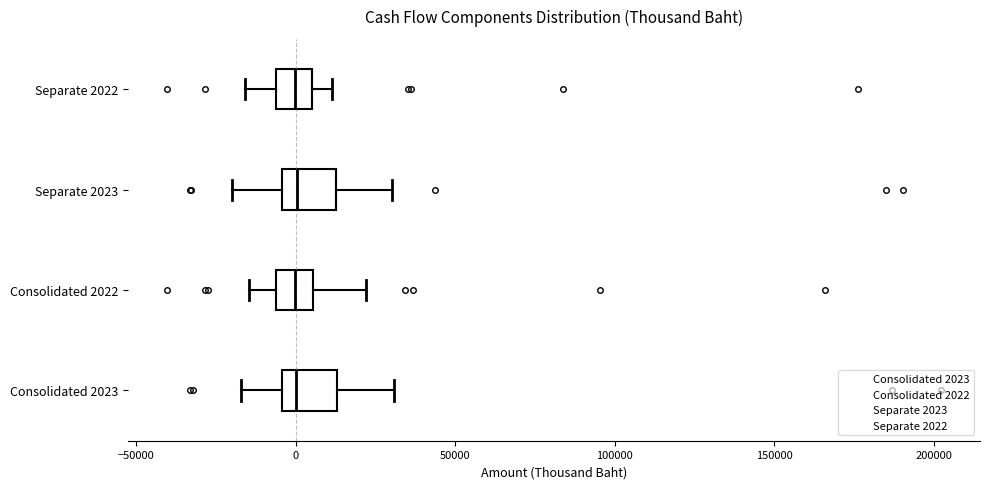

Where is the left edge of the box for Separate 2023 on the x-axis? The values are not printed on the chart, so give them approximately, as read against the axis.

-5000